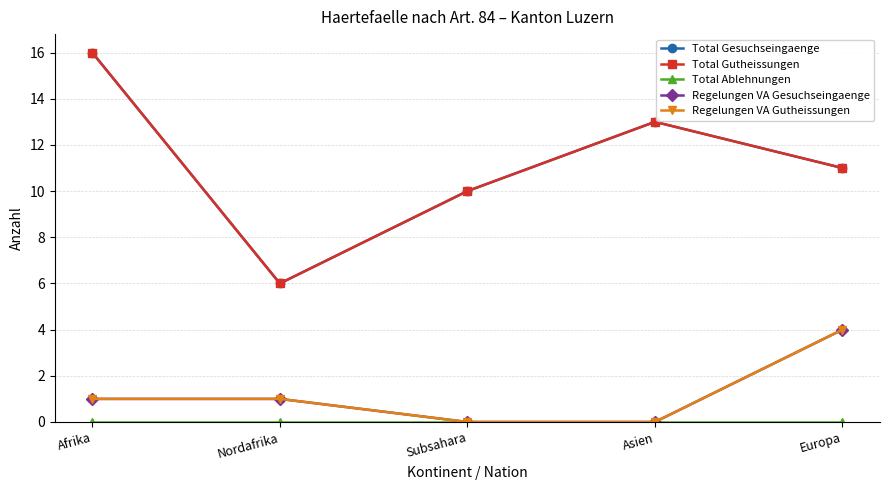

Reading right to left, transcribe all the data shown in this chart.

Total Gesuchseingaenge: Europa=11	Asien=13	Subsahara=10	Nordafrika=6	Afrika=16
Total Gutheissungen: Europa=11	Asien=13	Subsahara=10	Nordafrika=6	Afrika=16
Total Ablehnungen: Europa=0	Asien=0	Subsahara=0	Nordafrika=0	Afrika=0
Regelungen VA Gesuchseingaenge: Europa=4	Asien=0	Subsahara=0	Nordafrika=1	Afrika=1
Regelungen VA Gutheissungen: Europa=4	Asien=0	Subsahara=0	Nordafrika=1	Afrika=1